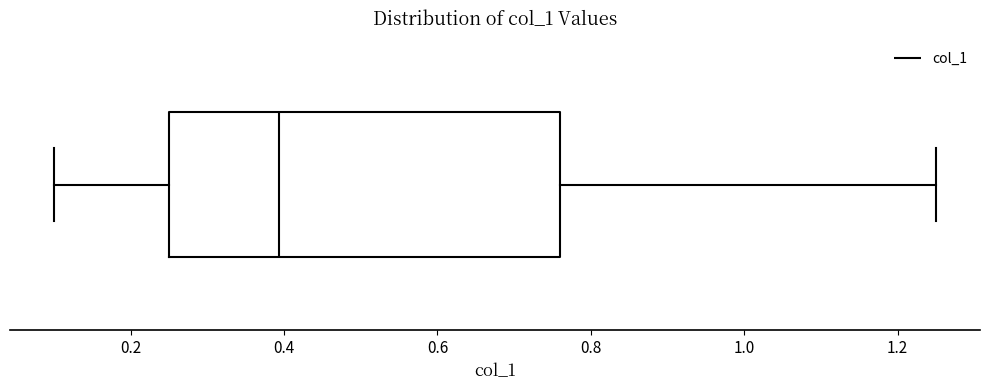

Transcribe this box plot: give where the median line is, the range the box spans, and where the two whiskers end, as read against the x-axis. The values are not printed on the chart, so give them approximately, as read against the axis.

median 0.40, box 0.26 to 0.76, whiskers 0.10 to 1.26